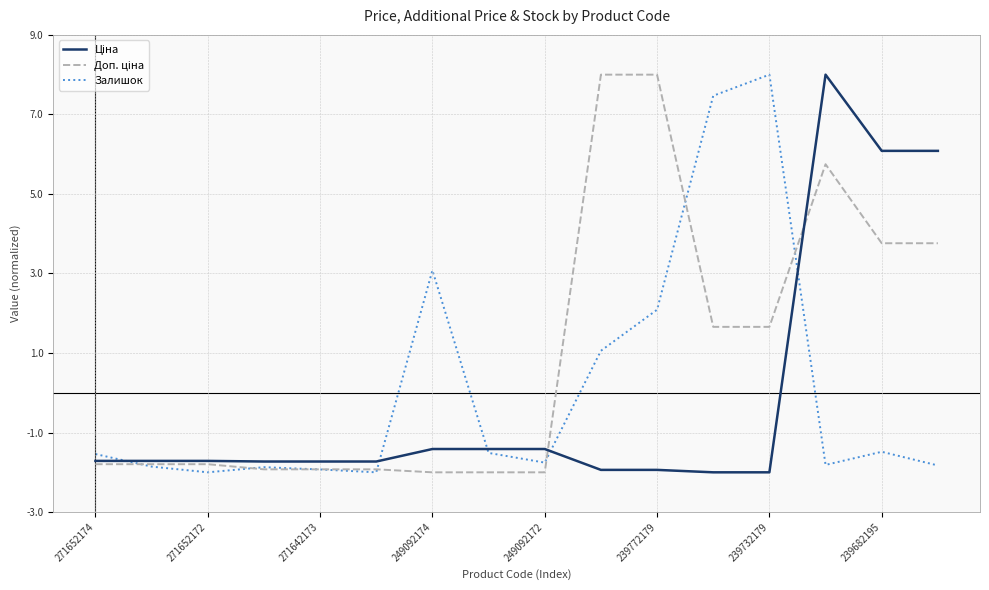

What is the maximum value shown in the chart?

8.0